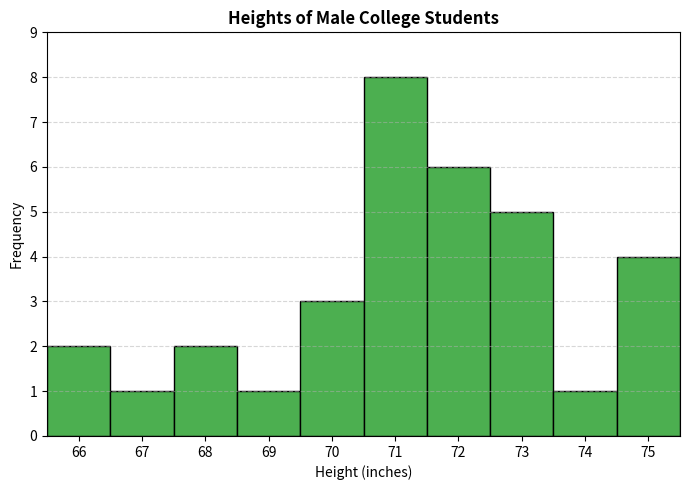

Which range on the x-axis has the tallest bar?

70.5 to 71.5